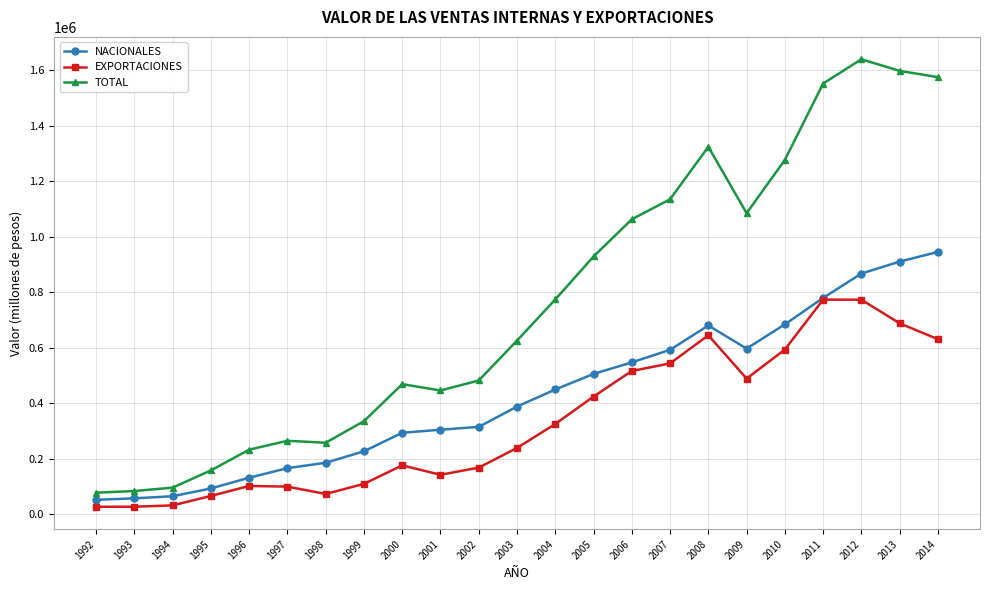

How many lines are shown in the chart?

3